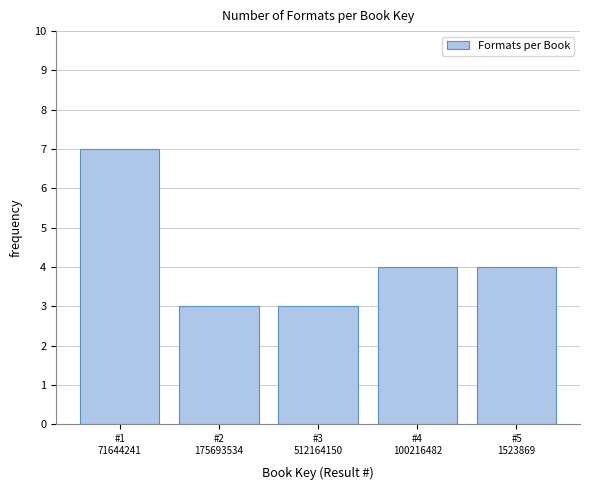

Reading left to right, what are all the values shown in this chart?

7	3	3	4	4